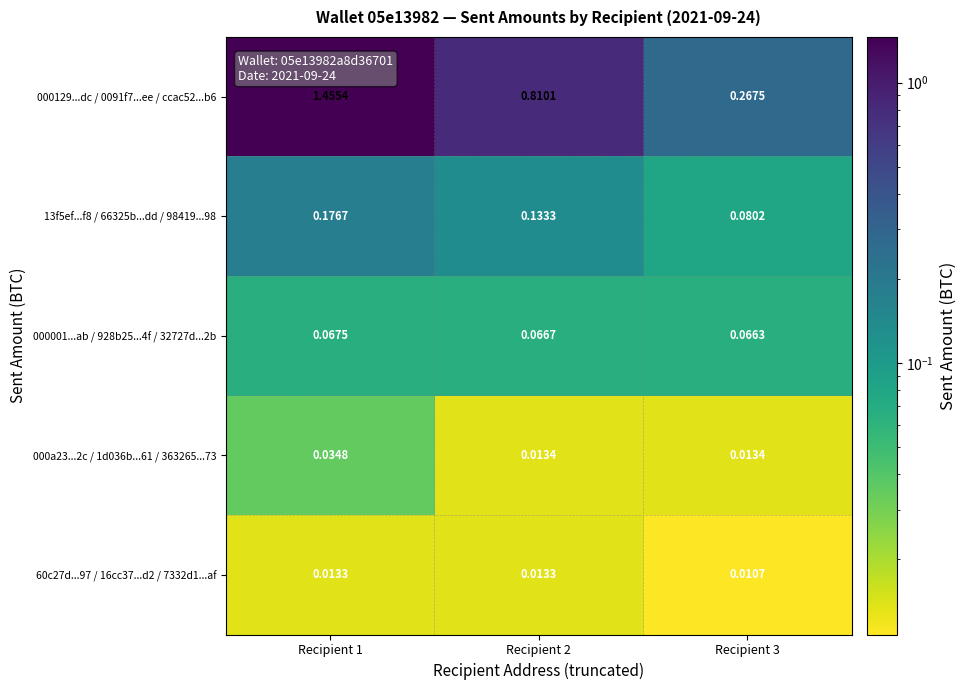

Is the value of 13f5ef...f8 / 66325b...dd / 98419...98 at Recipient 2 greater than the value of 000129...dc / 0091f7...ee / ccac52...b6 at Recipient 2?

No